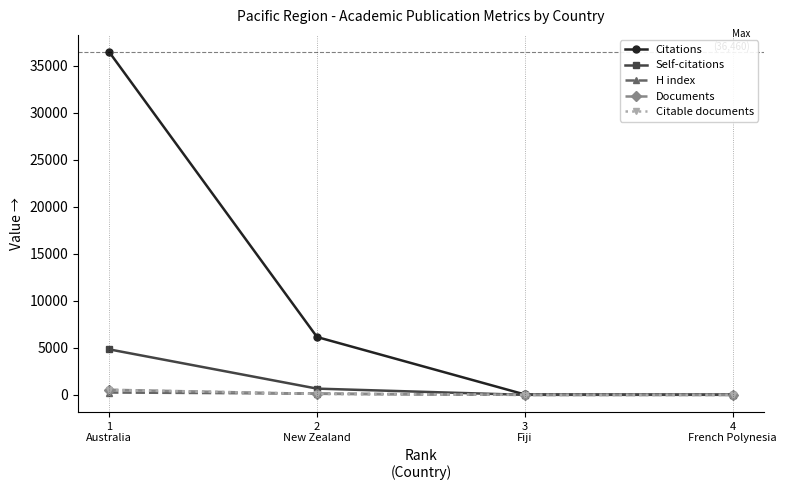

Does the chart have visible grid lines?

No